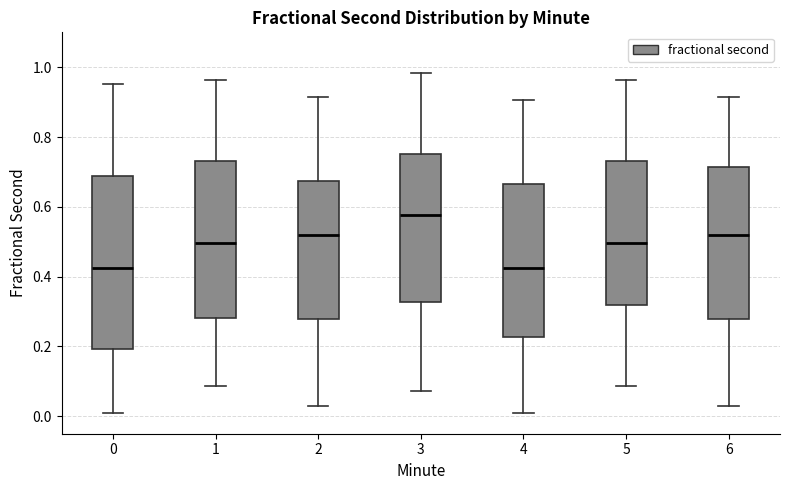

Comparing the boxes themselves (not the whiskers), which one is the tallest?

0